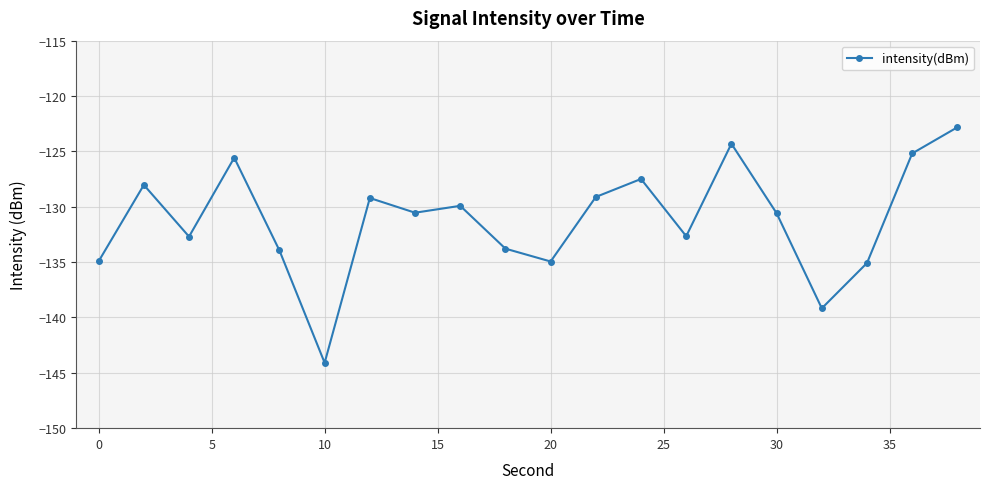

What is the smallest value displayed?

-144.1